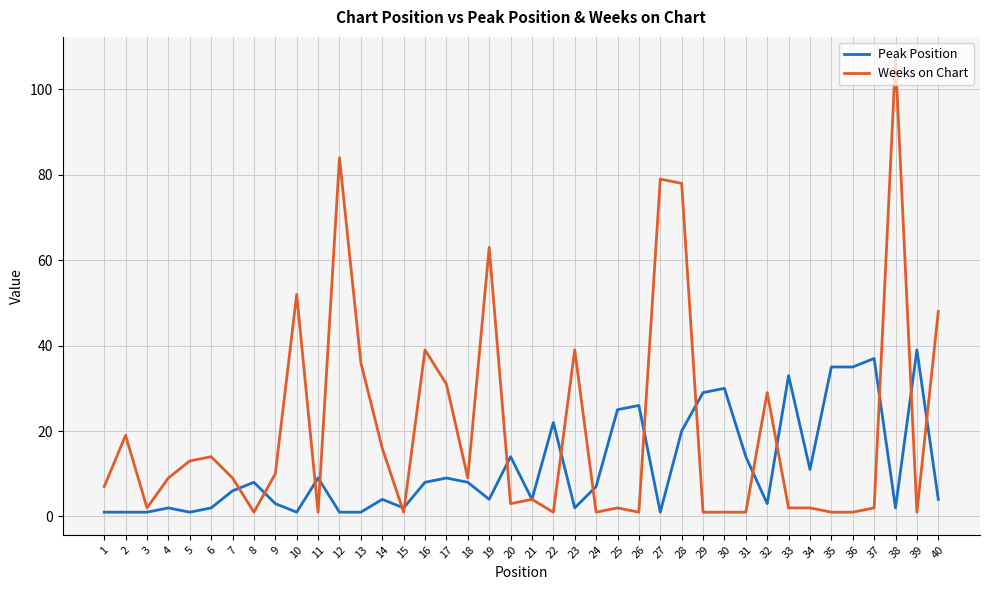

How many distinct data groups are displayed?

2